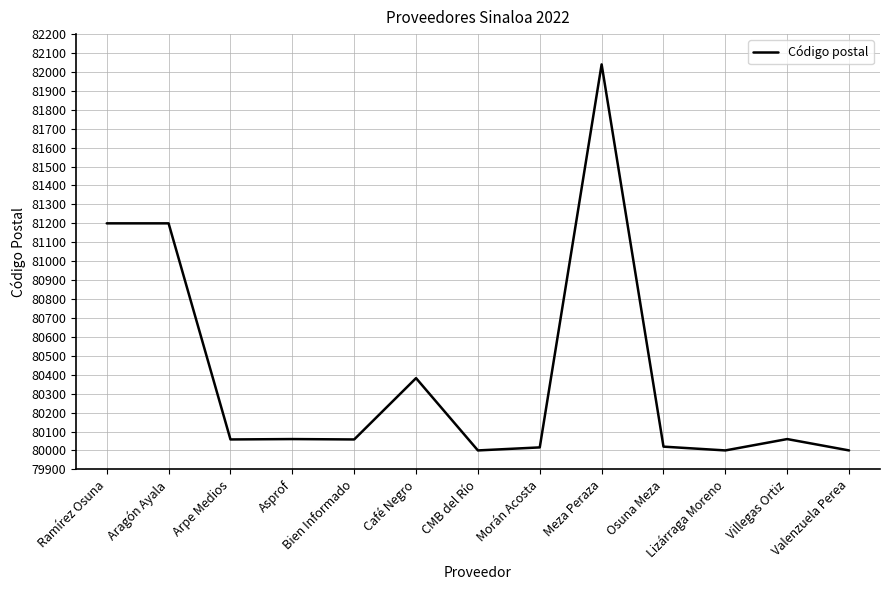

True or false: the data shows 52359 at Aragón Ayala.

False